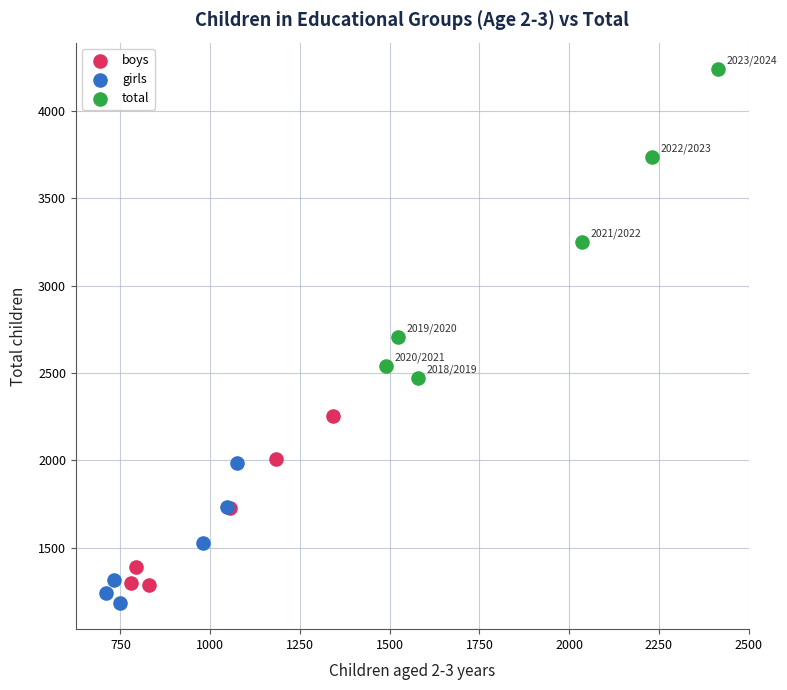

Which series contains the highest Y value?

total